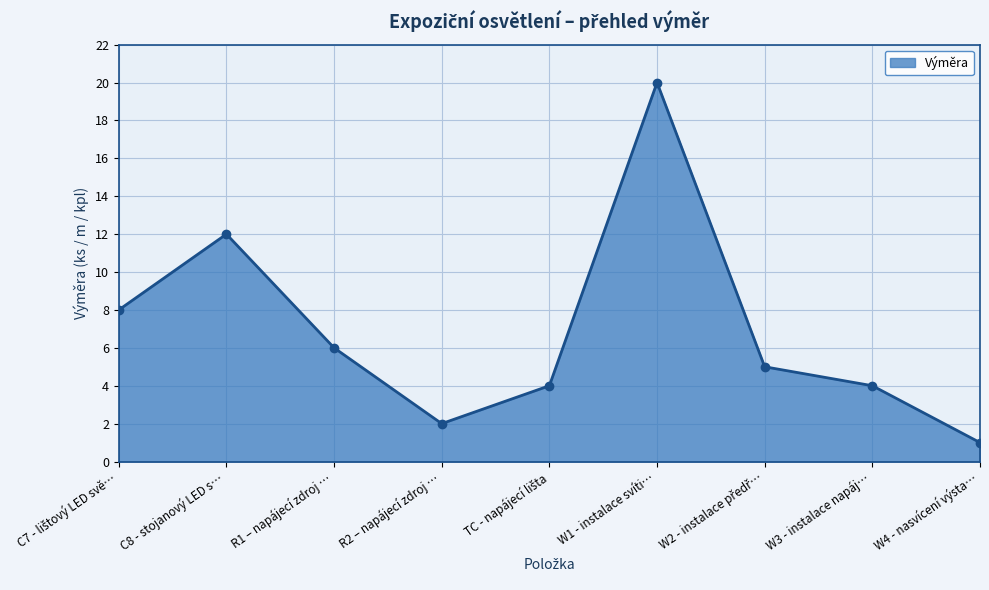

What is the average value?

7